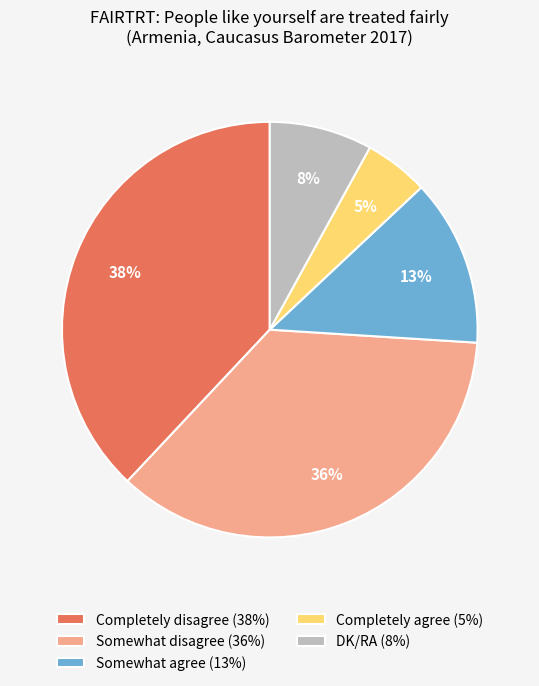

How many slices are in this pie chart?

5